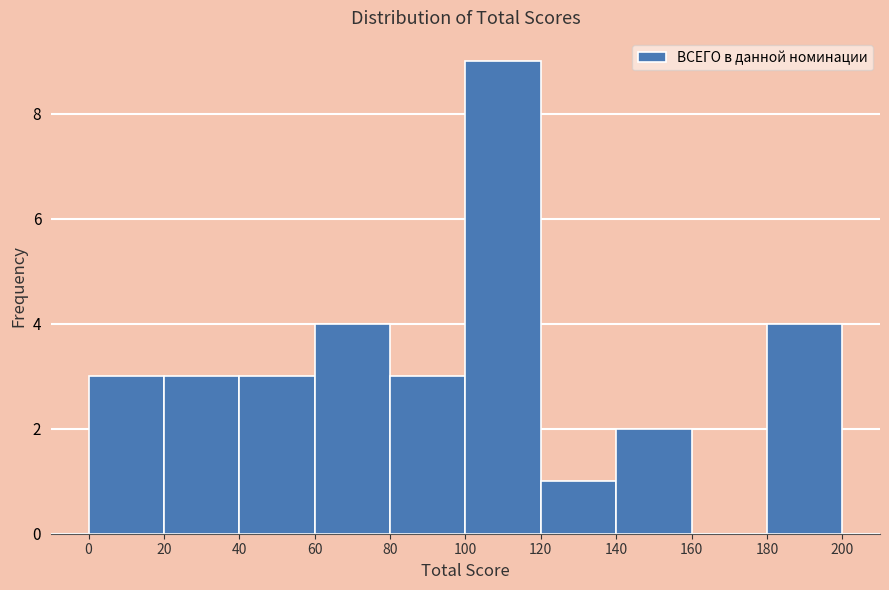

How tall is the bar that spans 0 to 20 on the x-axis? The values are not printed on the chart, so give them approximately, as read against the axis.

3